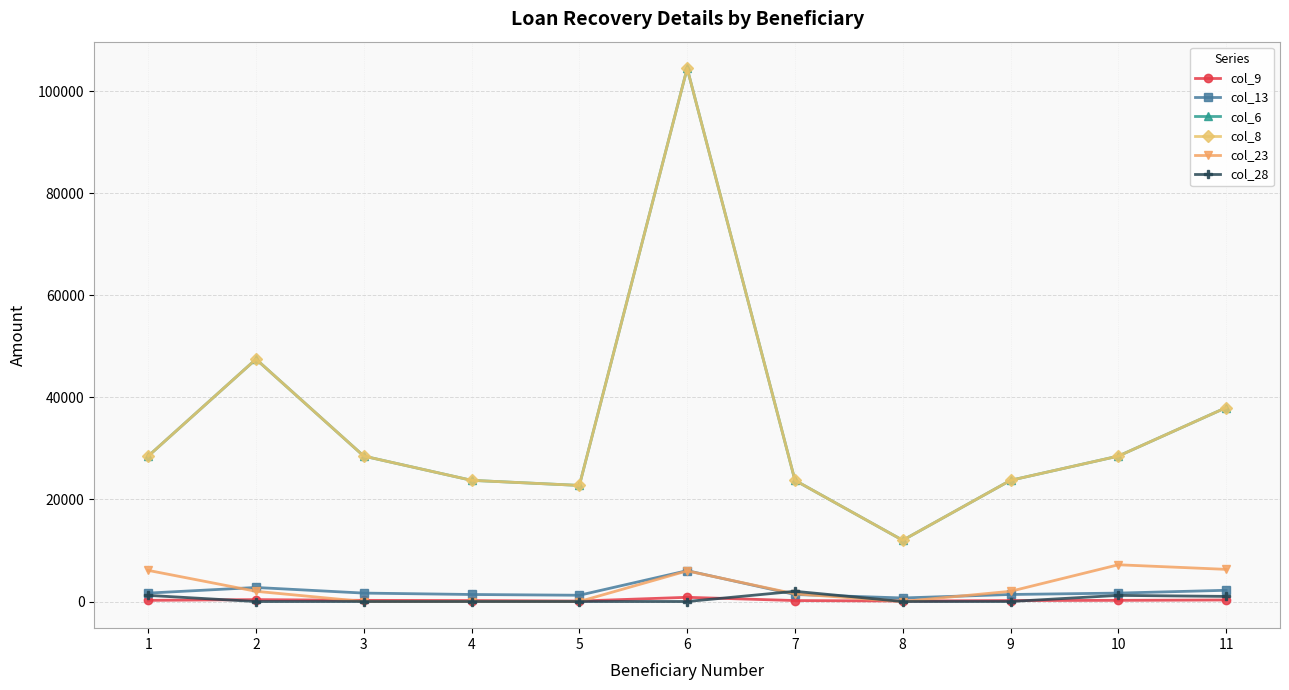

What is the average value of the col_13 series?

1999.1